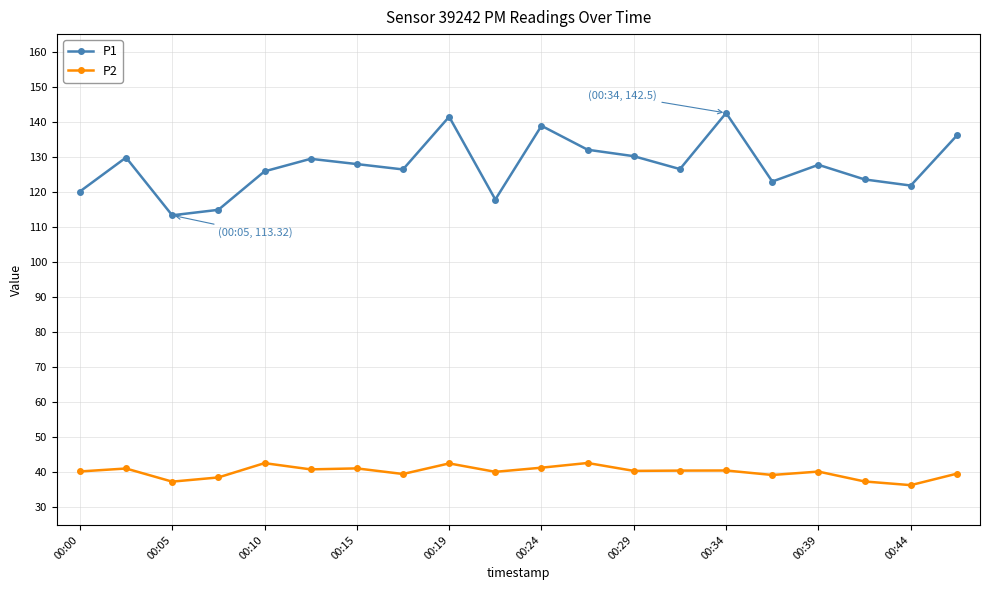

What is the difference between the second highest and second lowest values in the P2 series?

5.3